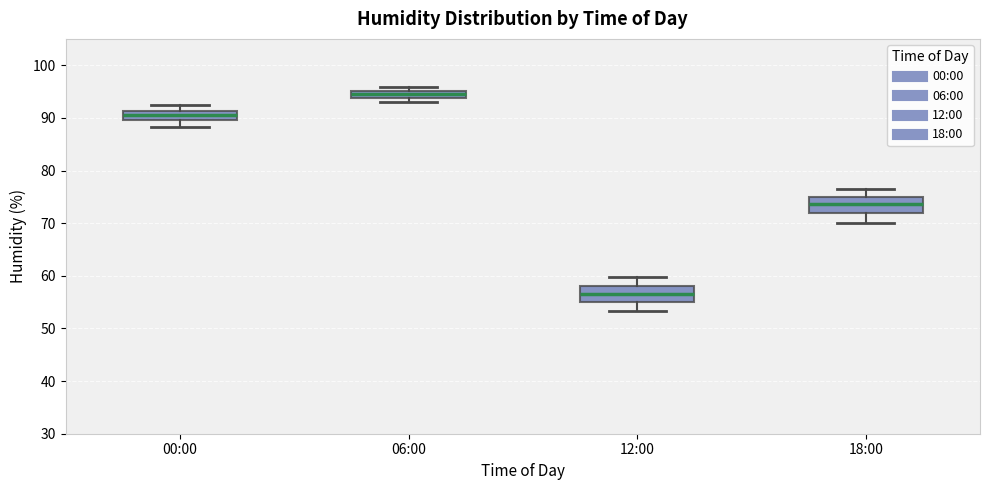

Where does the upper whisker of the box for 00:00 end on the y-axis? The values are not printed on the chart, so give them approximately, as read against the axis.

93